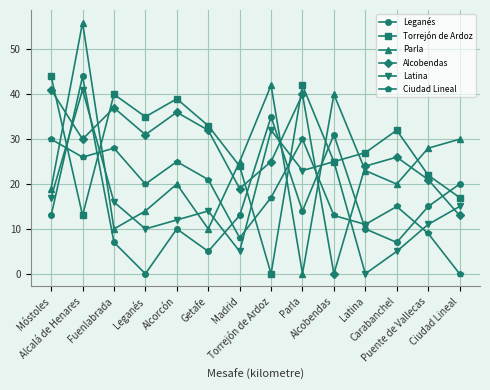

The value of Torrejón de Ardoz at Leganés is 18. True or false?

False